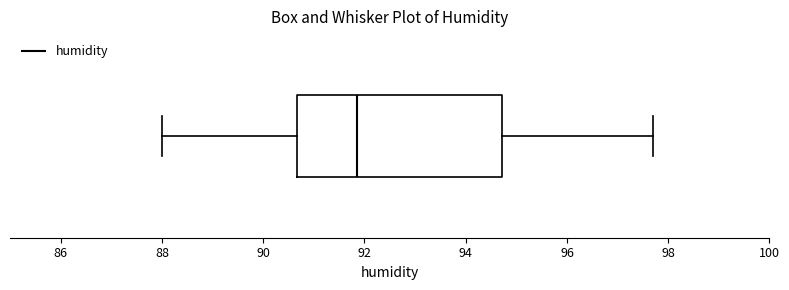

Read this box plot against the x-axis: the position of the median line, the range covered by the box, and the ends of both whiskers. The values are not printed on the chart, so give them approximately, as read against the axis.

median 91.8, box 90.6 to 94.8, whiskers 88.0 to 97.8